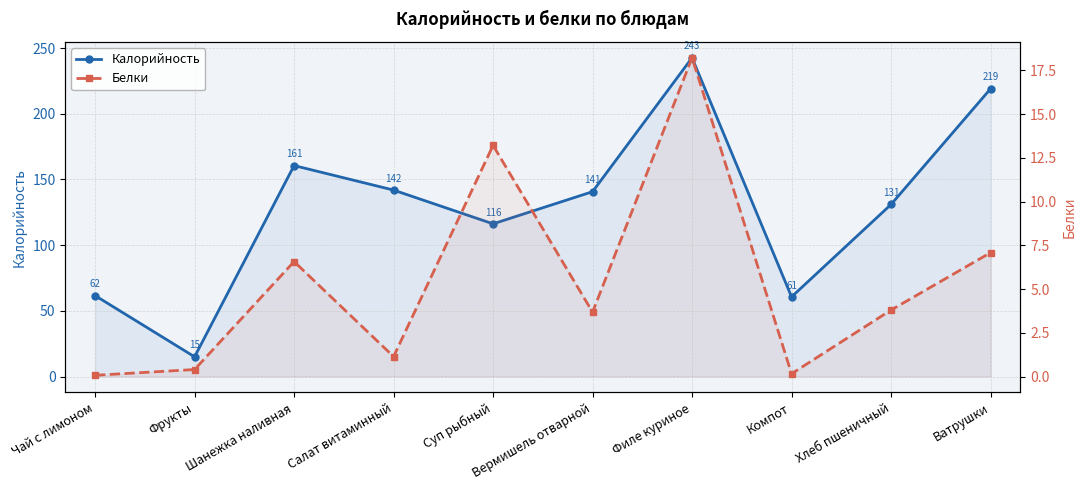

True or false: Калорийность and Белки cross at least once.

False